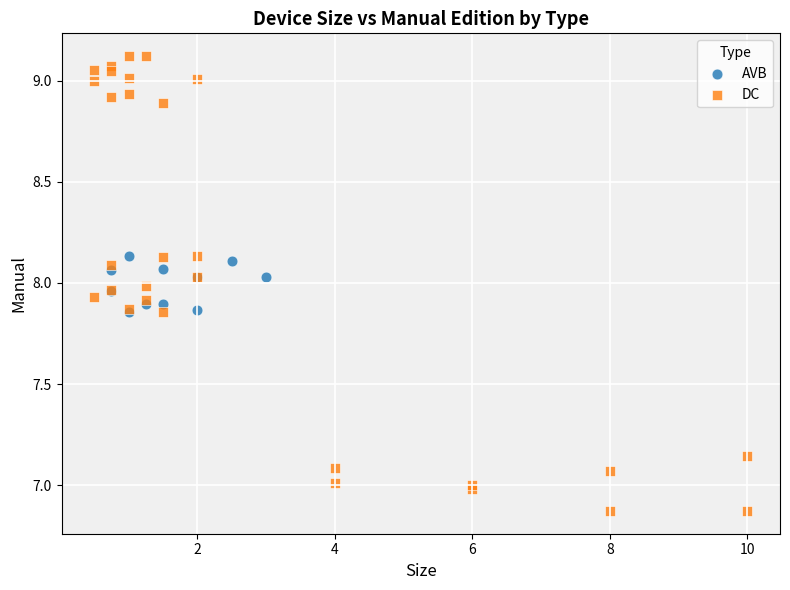

Which series contains the highest Y value?

DC